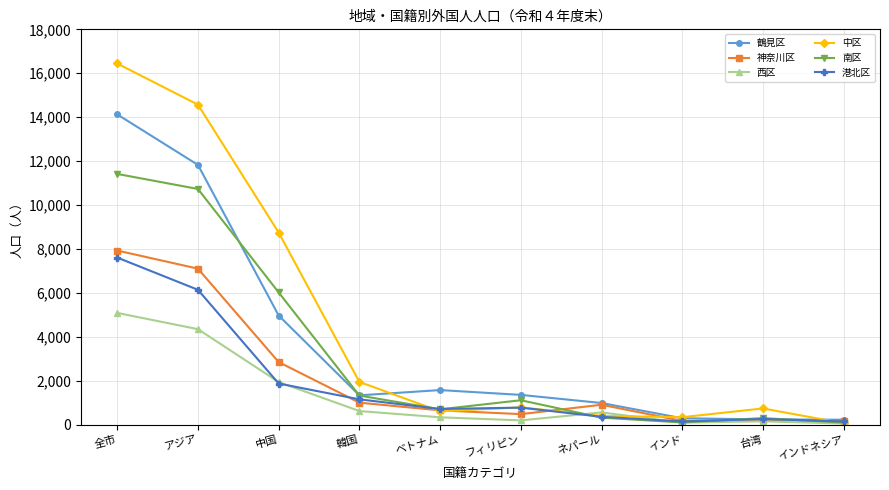

Between 台湾 and インドネシア, which series saw the biggest shift?

中区